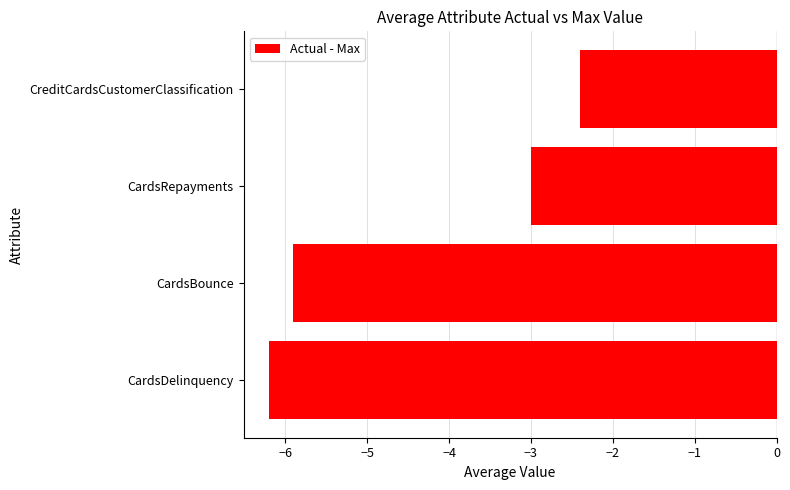

What is the average value?

-4.4